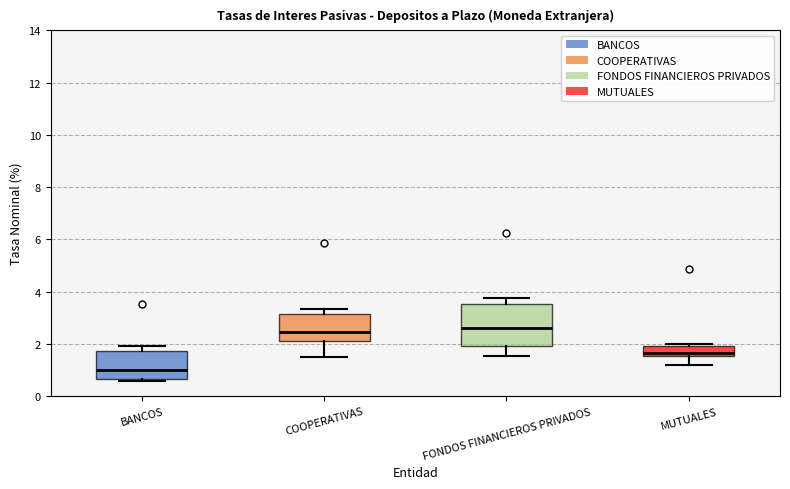

Reading left to right, transcribe this box plot: for each box, give where its median line is, the range the box spans, and where its two whiskers end, as read against the y-axis. The values are not printed on the chart, so give them approximately, as read against the axis.

BANCOS: median 1.0, box 0.6 to 1.8, whiskers 0.6 (just below the box's lower edge) to 2.0
COOPERATIVAS: median 2.4, box 2.0 to 3.2, whiskers 1.6 to 3.4
FONDOS FINANCIEROS PRIVADOS: median 2.6, box 2.0 to 3.6, whiskers 1.6 to 3.8
MUTUALES: median 1.6 (just above the box's lower edge), box 1.6 to 2.0, whiskers 1.2 to 2.0